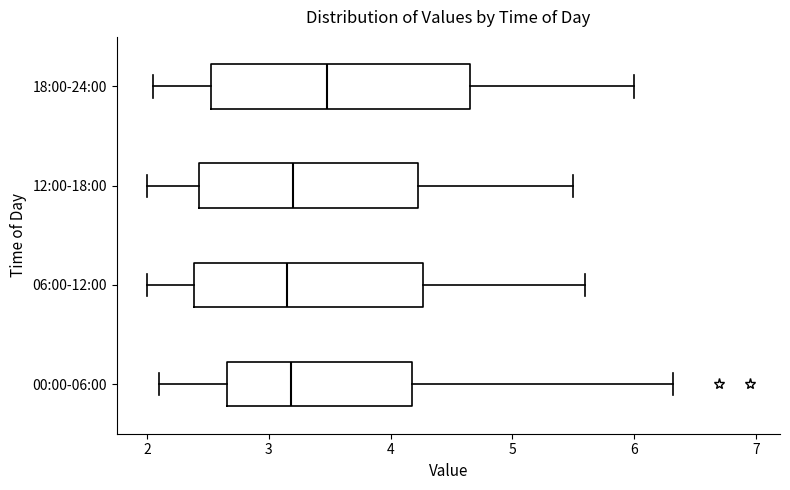

Reading bottom to top, transcribe this box plot: for each box, give where its median line is, the range the box spans, and where its two whiskers end, as read against the x-axis. The values are not printed on the chart, so give them approximately, as read against the axis.

00:00-06:00: median 3.2, box 2.7 to 4.2, whiskers 2.1 to 6.3
06:00-12:00: median 3.2, box 2.4 to 4.3, whiskers 2.0 to 5.6
12:00-18:00: median 3.2, box 2.4 to 4.2, whiskers 2.0 to 5.5
18:00-24:00: median 3.5, box 2.5 to 4.7, whiskers 2.1 to 6.0